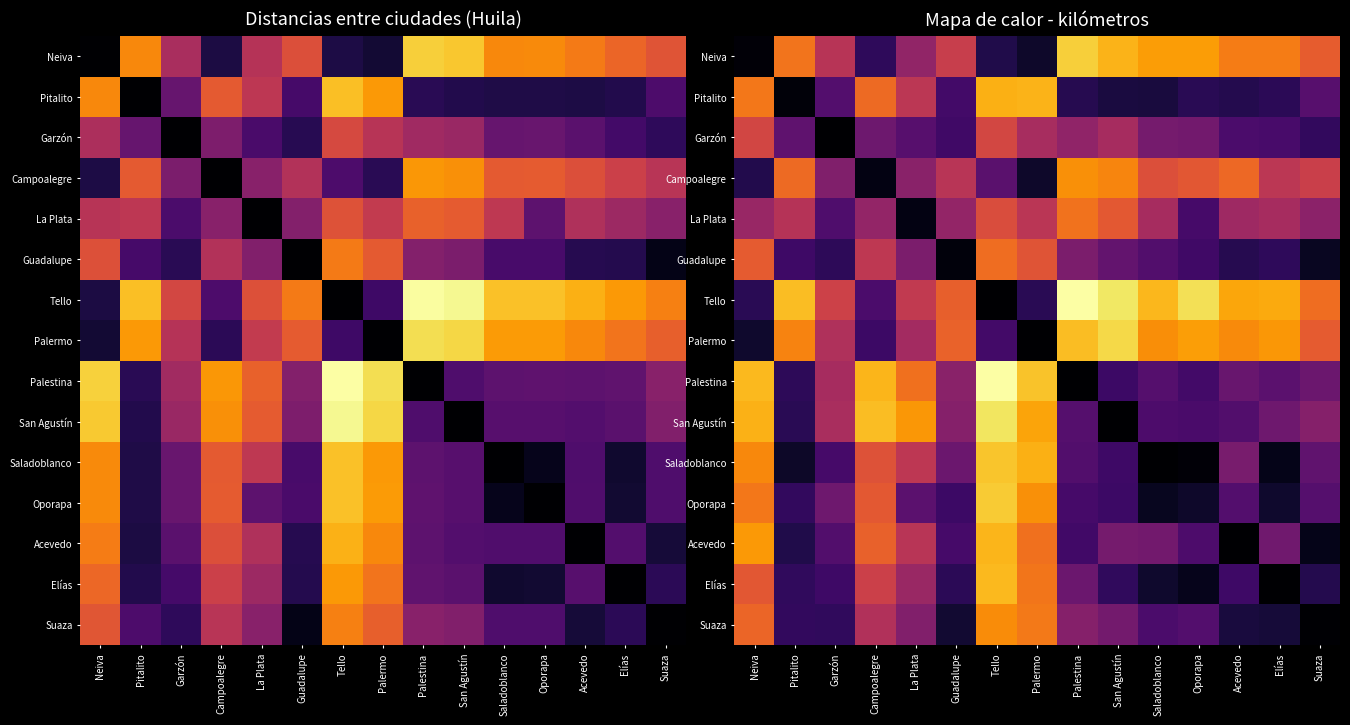

Which series has the largest total across all categories?

Tello